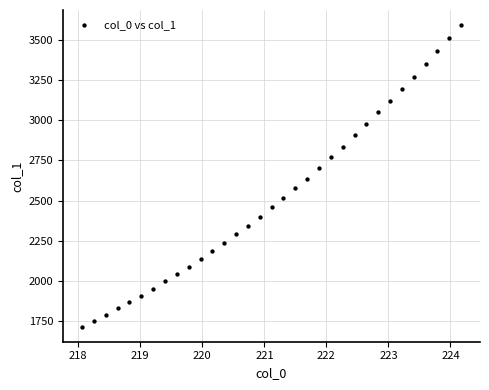

What is the range of Y values (max minus min)?

1880.5